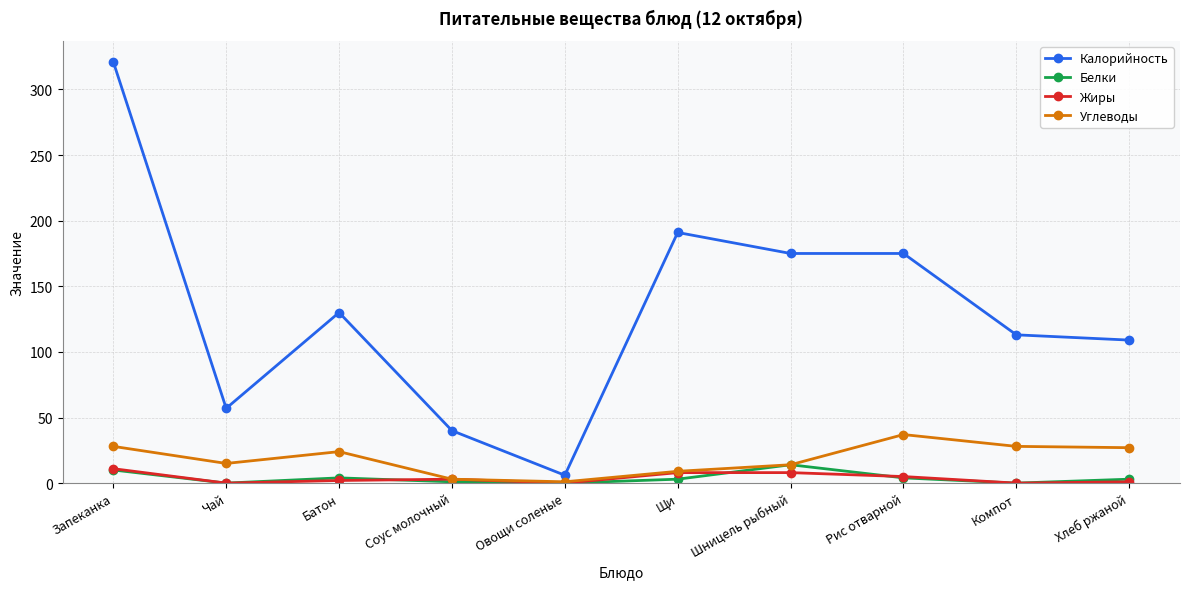

At which category is the sum across all series the highest?

Запеканка